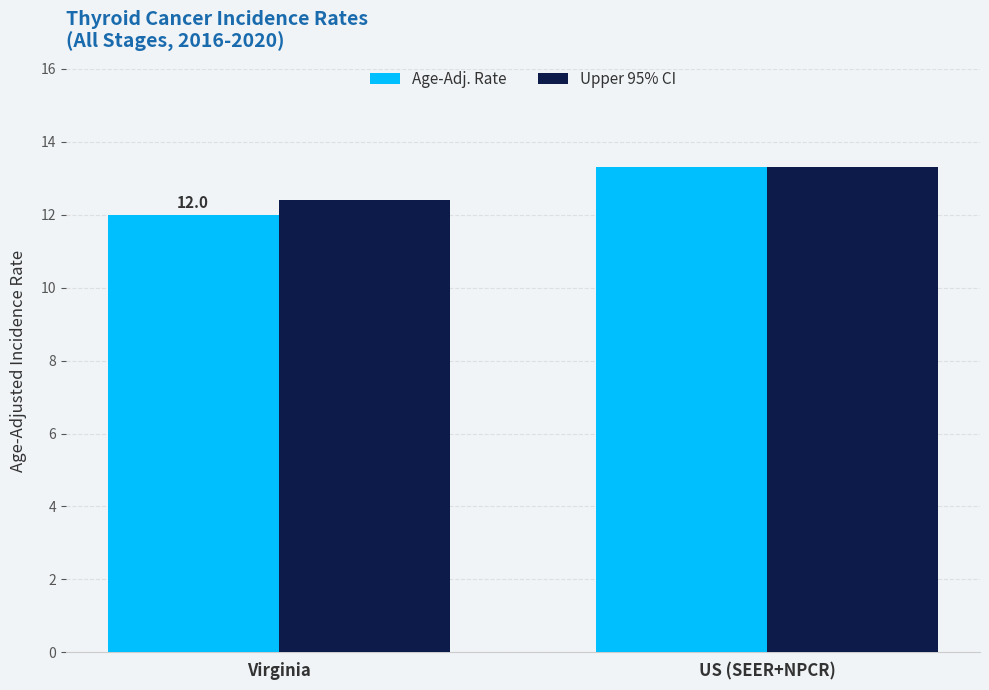

What is the label of the 1st bar from the right?

US (SEER+NPCR)